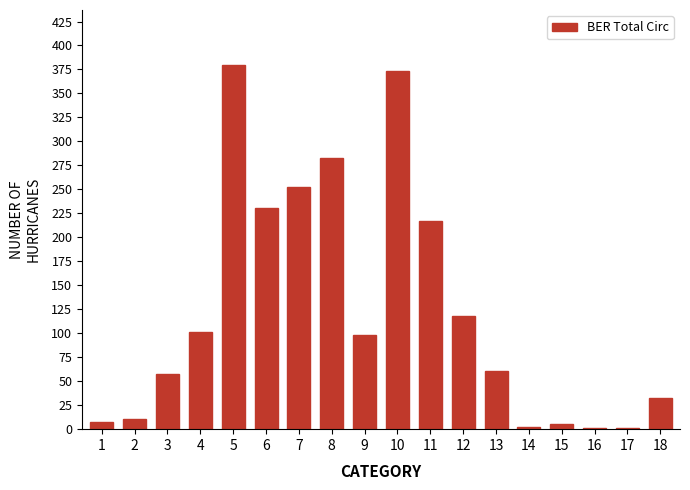

What is the ratio of the value at 9 to the value at 4?

1.0